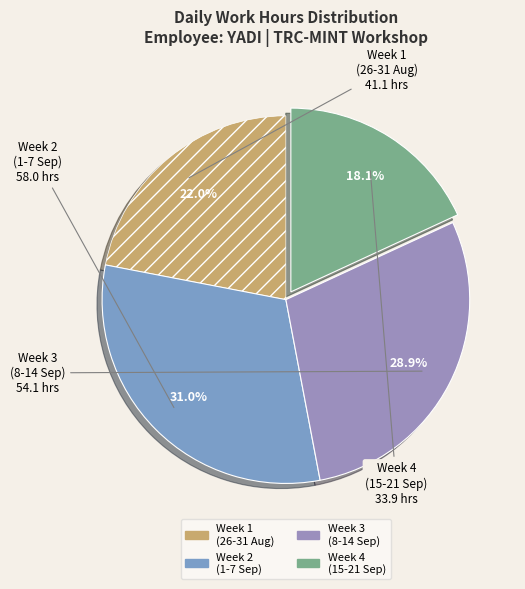

How many slices are in this pie chart?

4